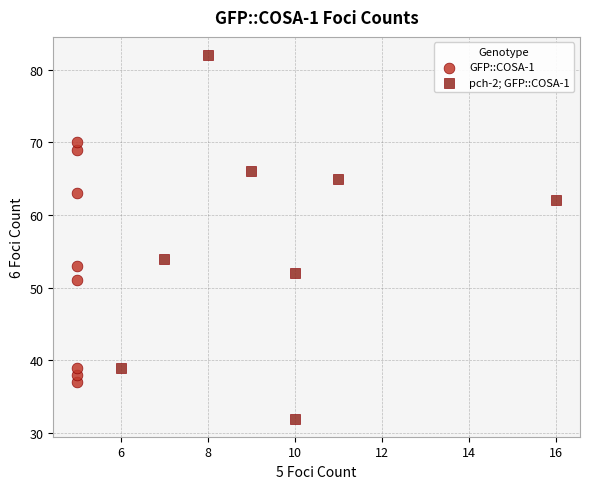

Which series contains the lowest Y value?

pch-2; GFP::COSA-1